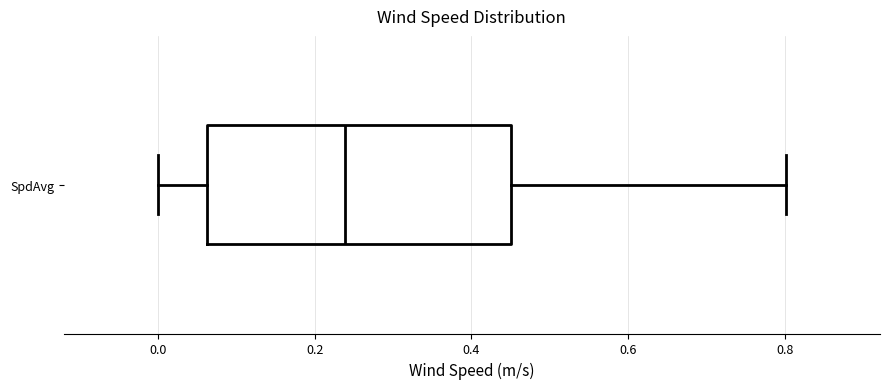

Read this box plot against the x-axis: the position of the median line, the range covered by the box, and the ends of both whiskers. The values are not printed on the chart, so give them approximately, as read against the axis.

median 0.24, box 0.06 to 0.46, whiskers 0.00 to 0.80